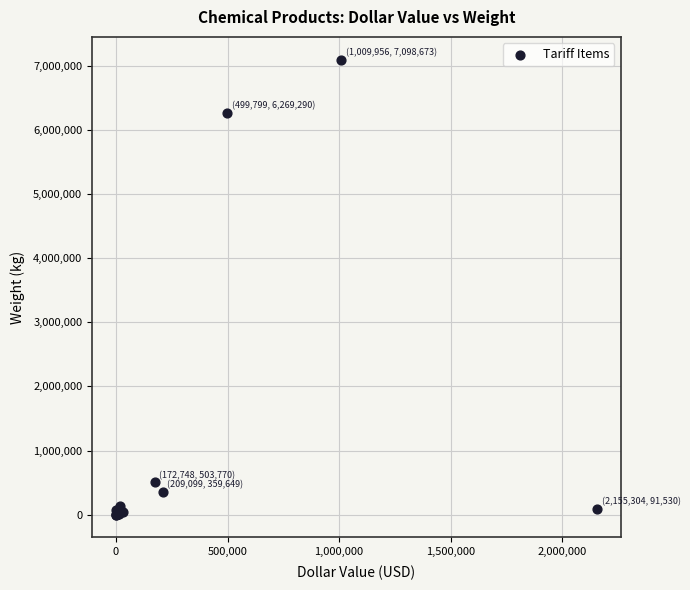

What Y value in the scatter plot is closest to 3549536?

6269290